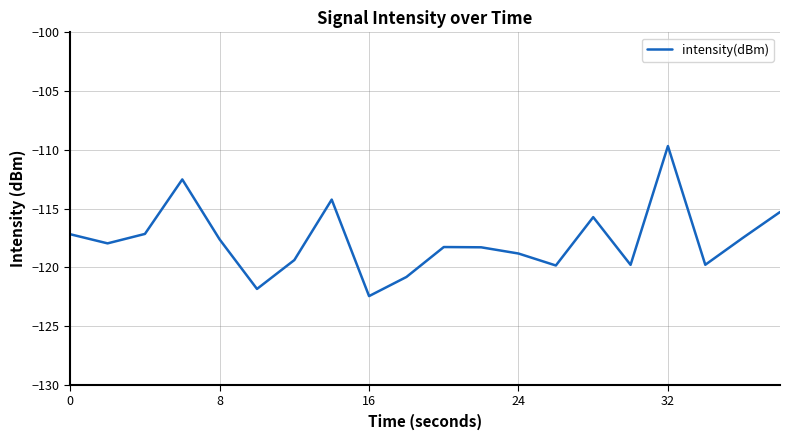

How many lines are shown in the chart?

1